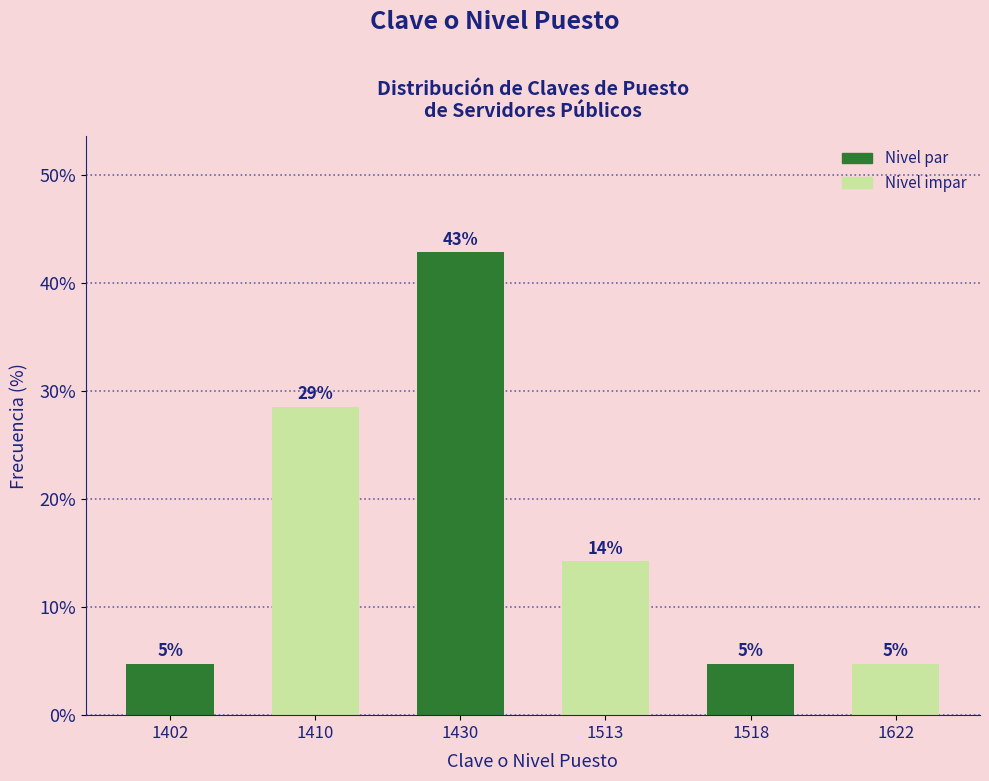

How many bars are there in total?

6